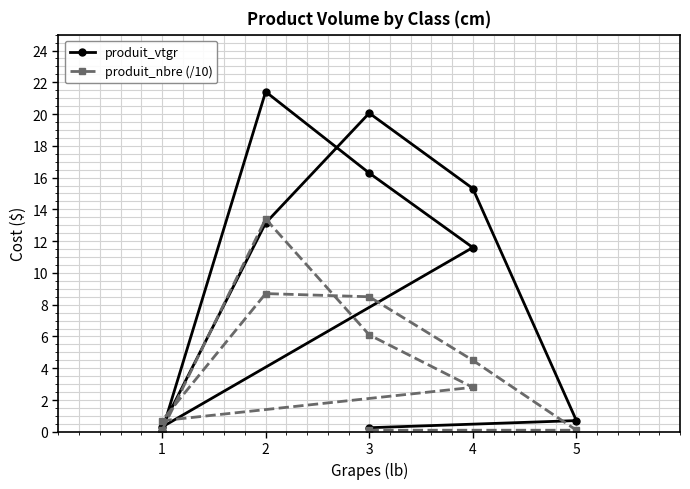

What is the value of the produit_vtgr point at the 5th from the left?

0.3